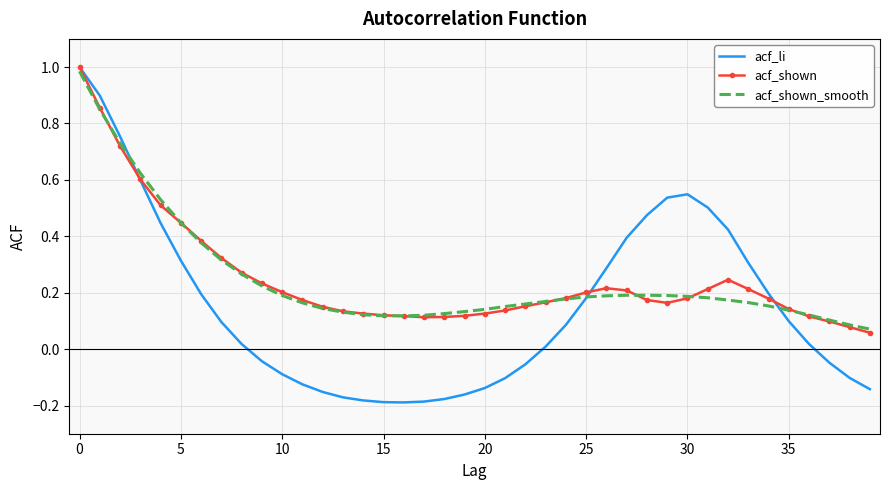

Which series has the widest spread of values?

acf_li